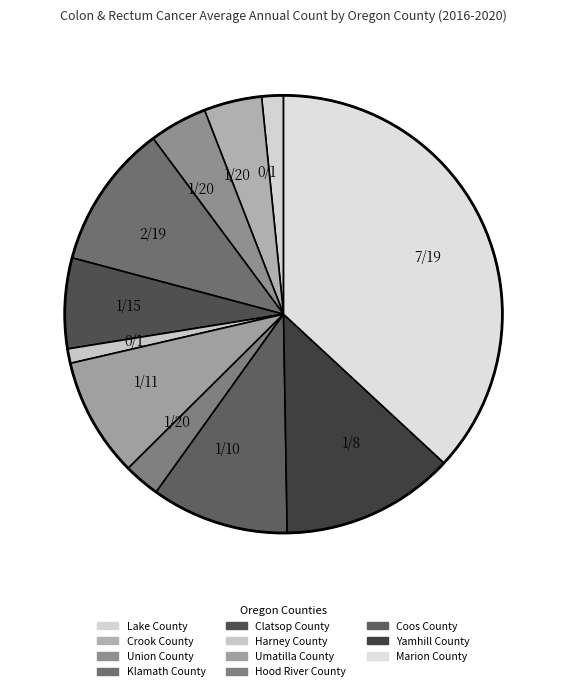

Rank the categories by value from lowest to highest.

Harney County, Lake County, Hood River County, Crook County, Union County, Clatsop County, Umatilla County, Coos County, Klamath County, Yamhill County, Marion County